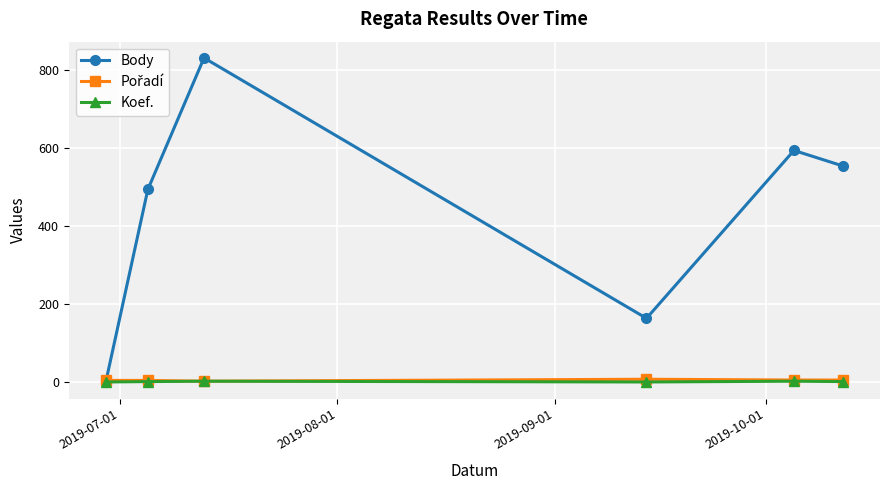

Which series has the largest range (max minus min)?

Body